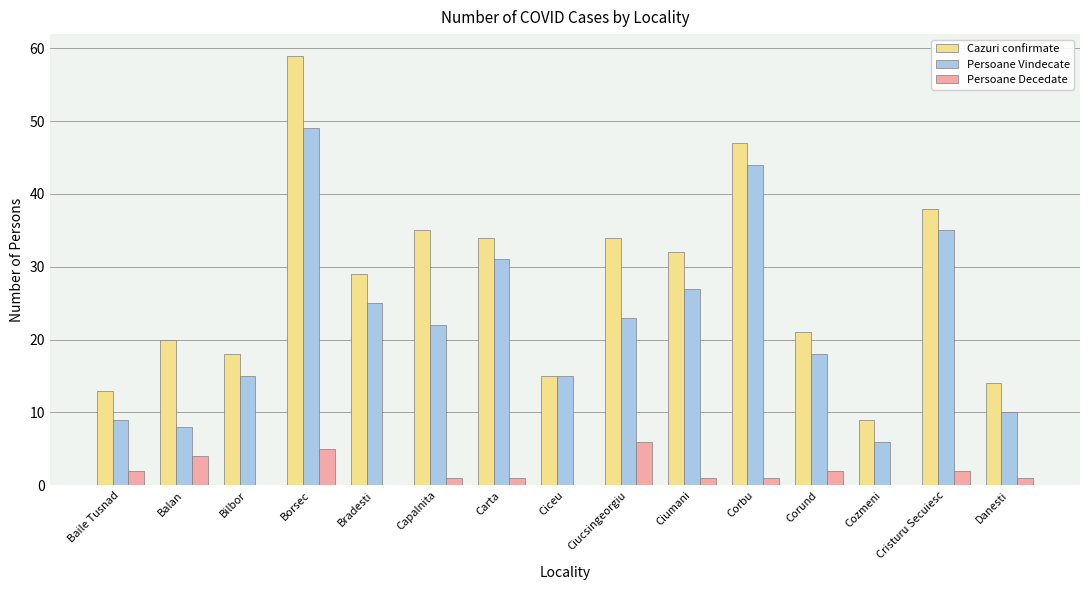

True or false: Cazuri confirmate has a value of 47 at Corbu.

True